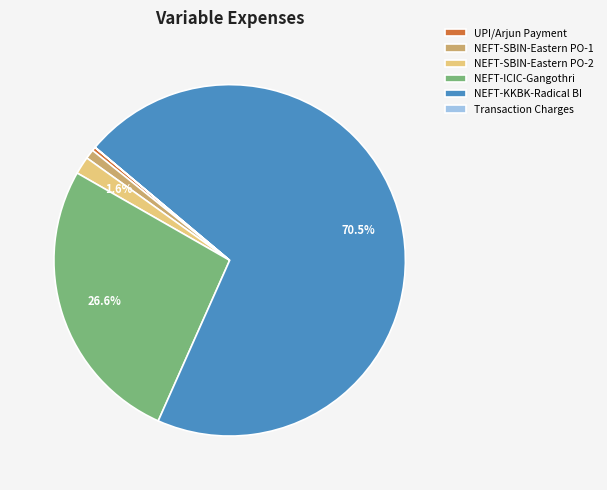

Does NEFT-SBIN-Eastern PO-1 represent more than half of the total?

No